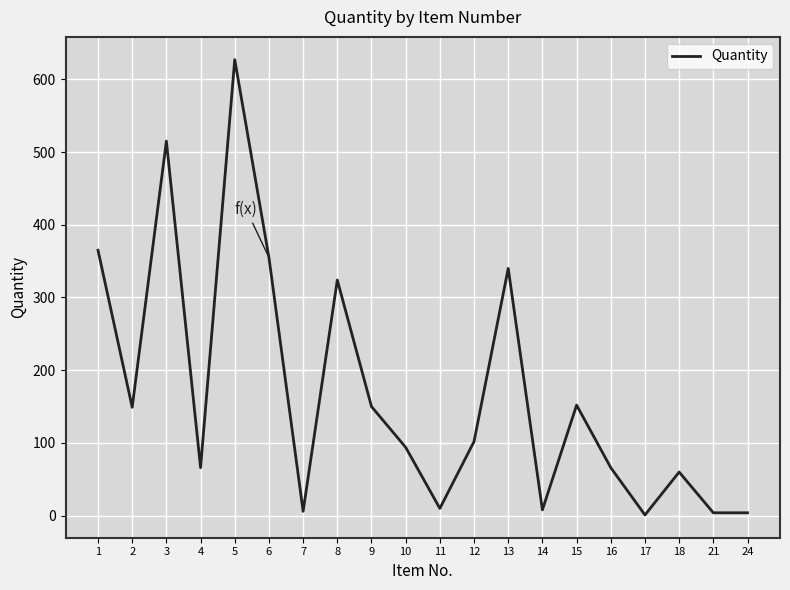

What is the maximum value shown in the chart?

627